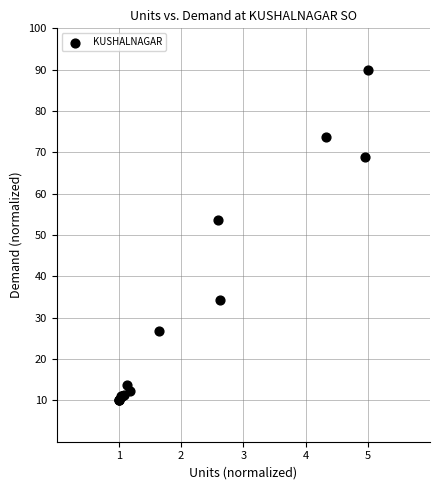

What Y value in the scatter plot is closest to 50?

53.5